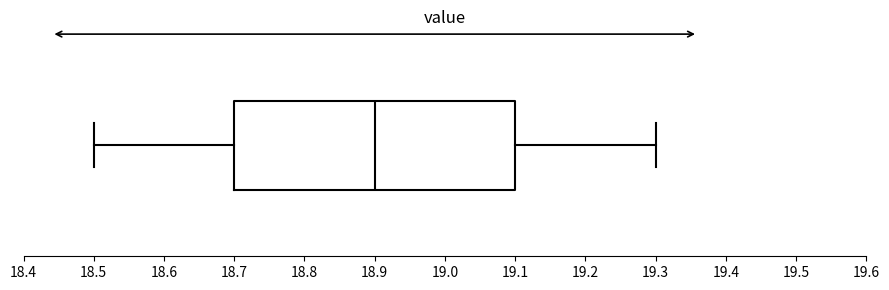

Where is the right edge of the box on the x-axis? The values are not printed on the chart, so give them approximately, as read against the axis.

19.1